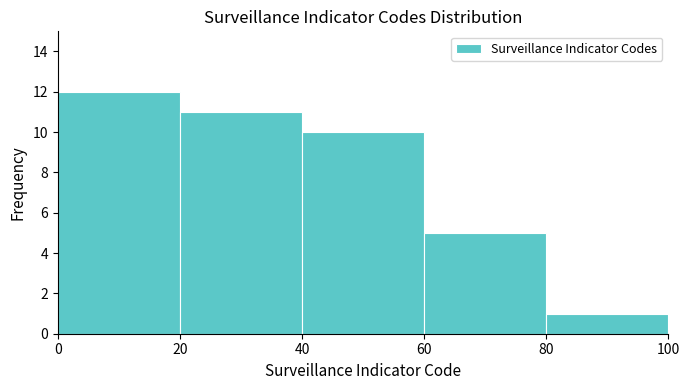

Reading left to right, list every bar in this chart as the range it spans on the x-axis followed by its height. The values are not printed on the chart, so give them approximately, as read against the axis.

0 to 20: 12
20 to 40: 11
40 to 60: 10
60 to 80: 5
80 to 100: 1